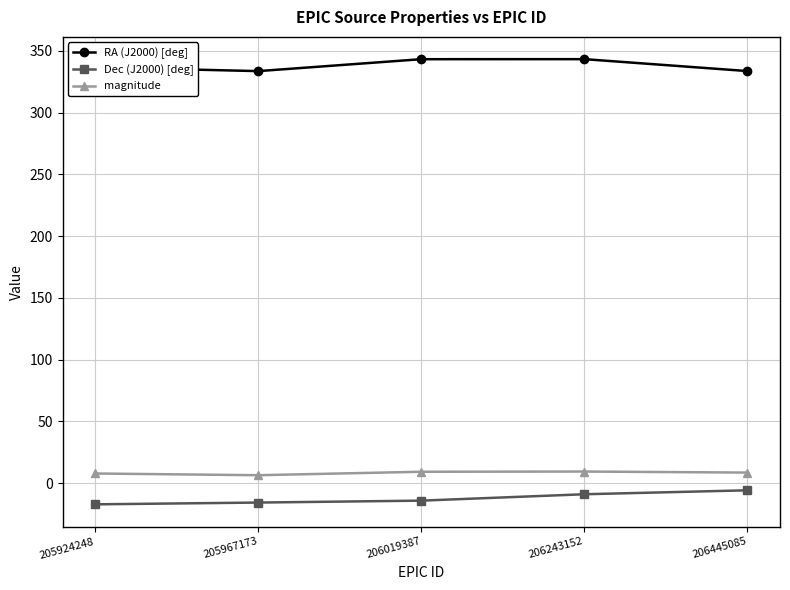

Where does the Dec (J2000) [deg] series first go above -14?

206243152